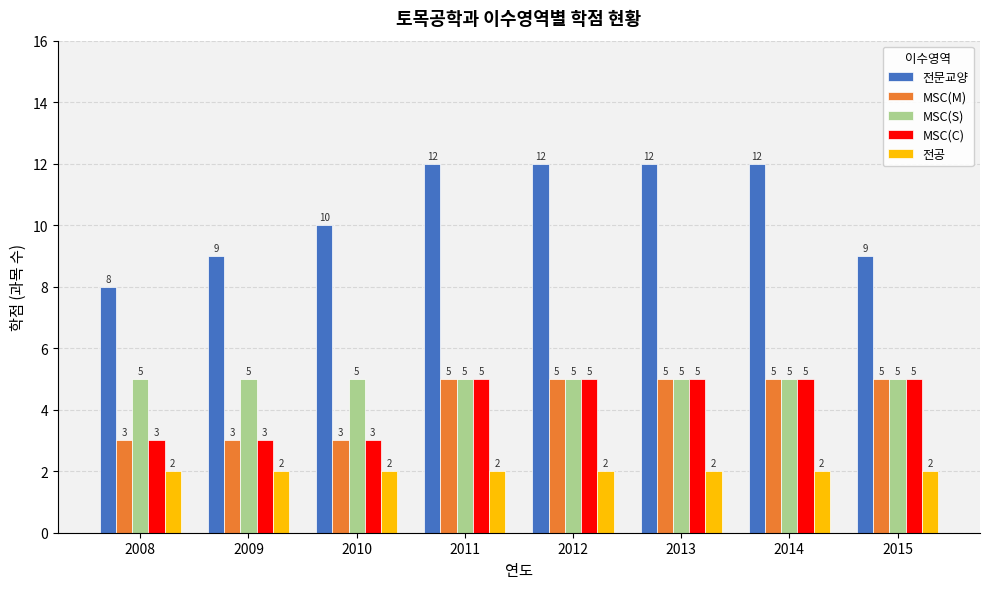

What is the value of the 전문교양 bar at the 3rd from the left?

10